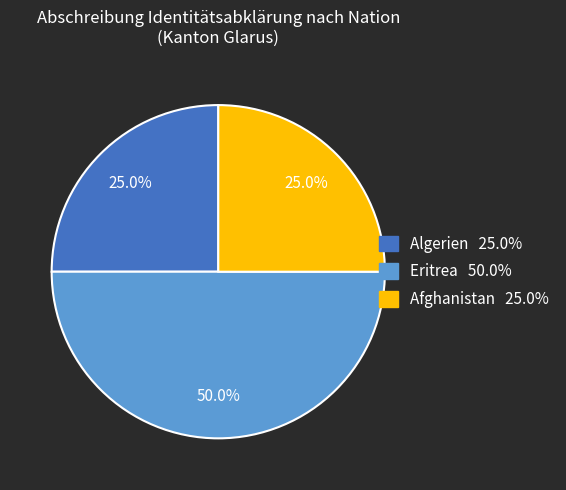

Is the sum of Eritrea and Algerien greater than half?

Yes